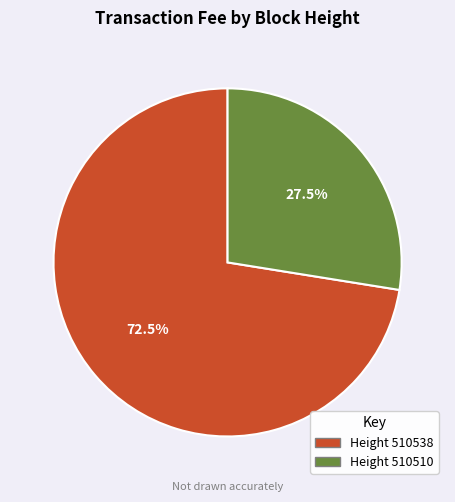

To the nearest percent, what is the difference between the largest and smallest slice percentages?

45%